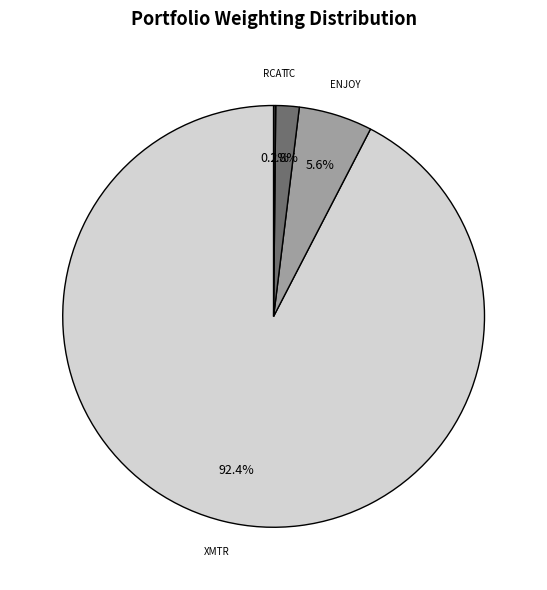

Is there a majority slice in this chart?

Yes